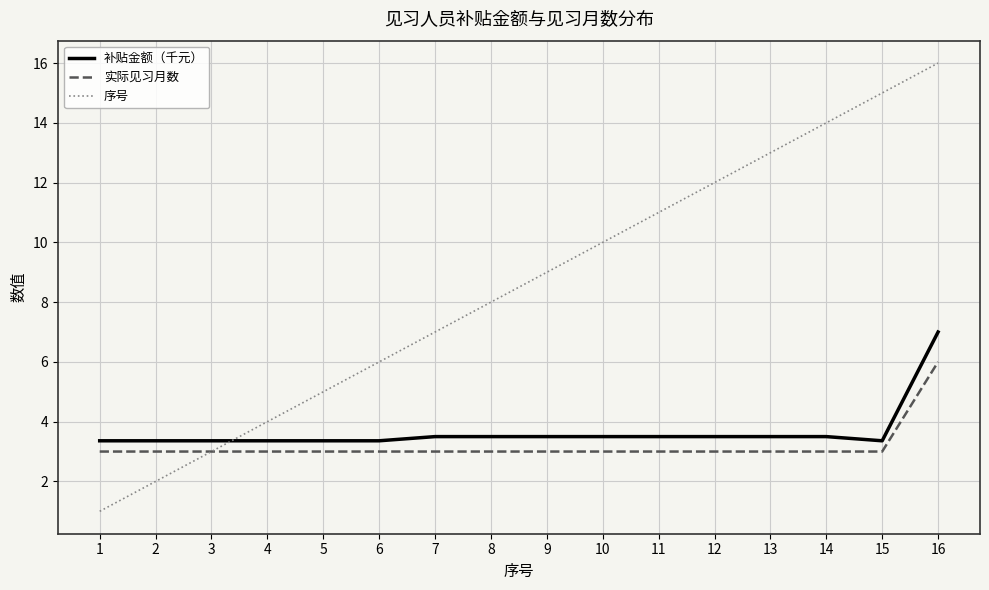

What is the sum of the 实际见习月数 values at 15 and 14?

6.0